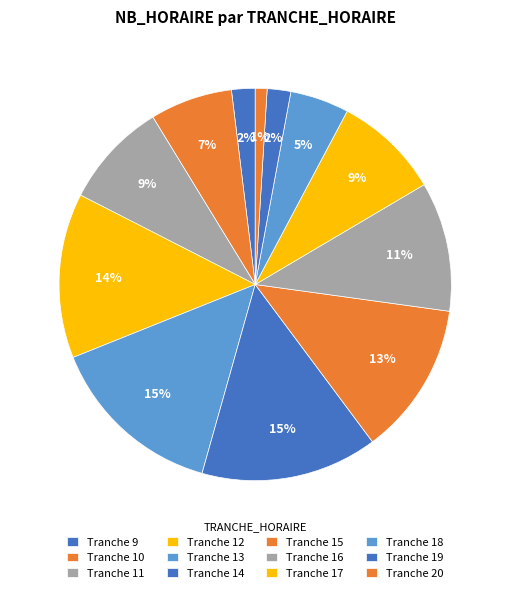

How many segments does this pie chart have?

12